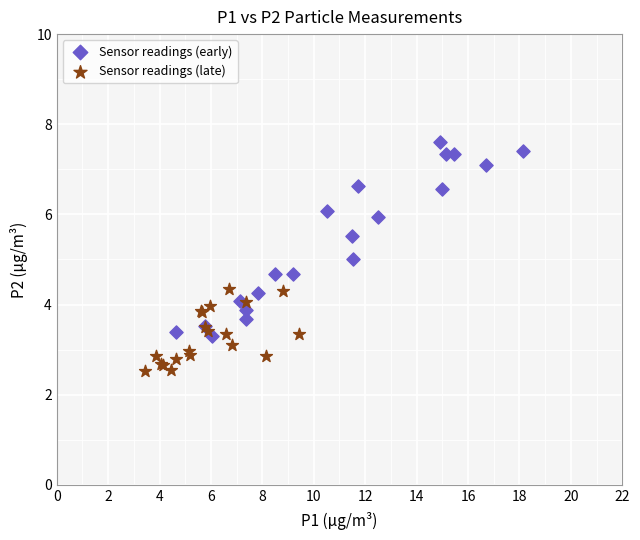

Which series contains the highest Y value?

Sensor readings (early)